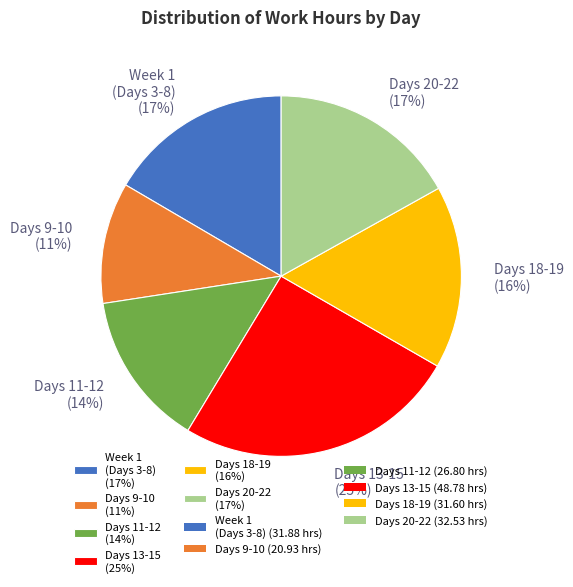

Is there a majority slice in this chart?

No